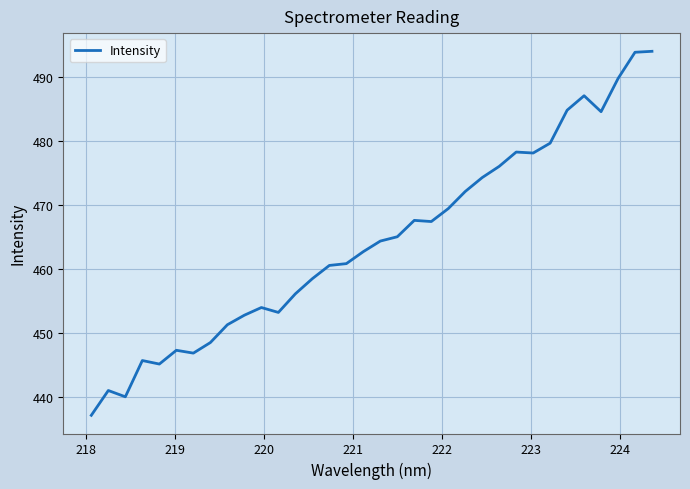

What is the smallest value displayed?

437.1